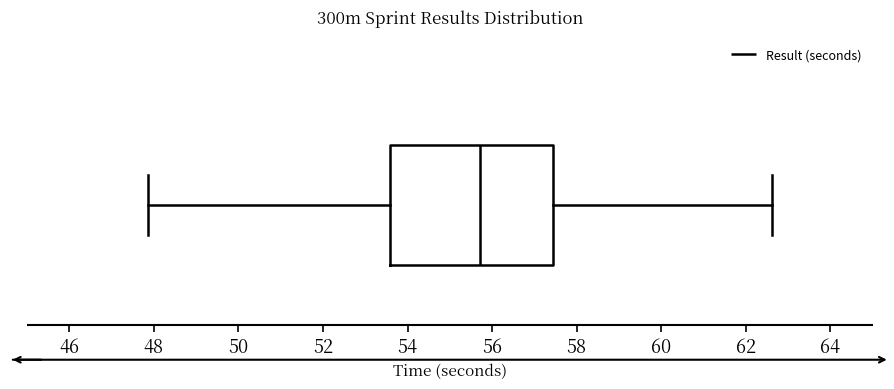

Read this box plot against the x-axis: the position of the median line, the range covered by the box, and the ends of both whiskers. The values are not printed on the chart, so give them approximately, as read against the axis.

median 55.8, box 53.6 to 57.4, whiskers 47.8 to 62.6